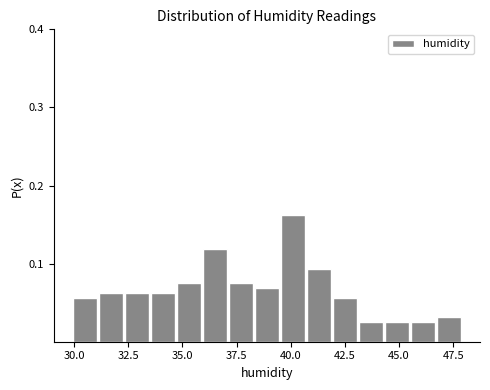

Read against the x-axis, roughly where is the centre of the tallest bar?

40.0